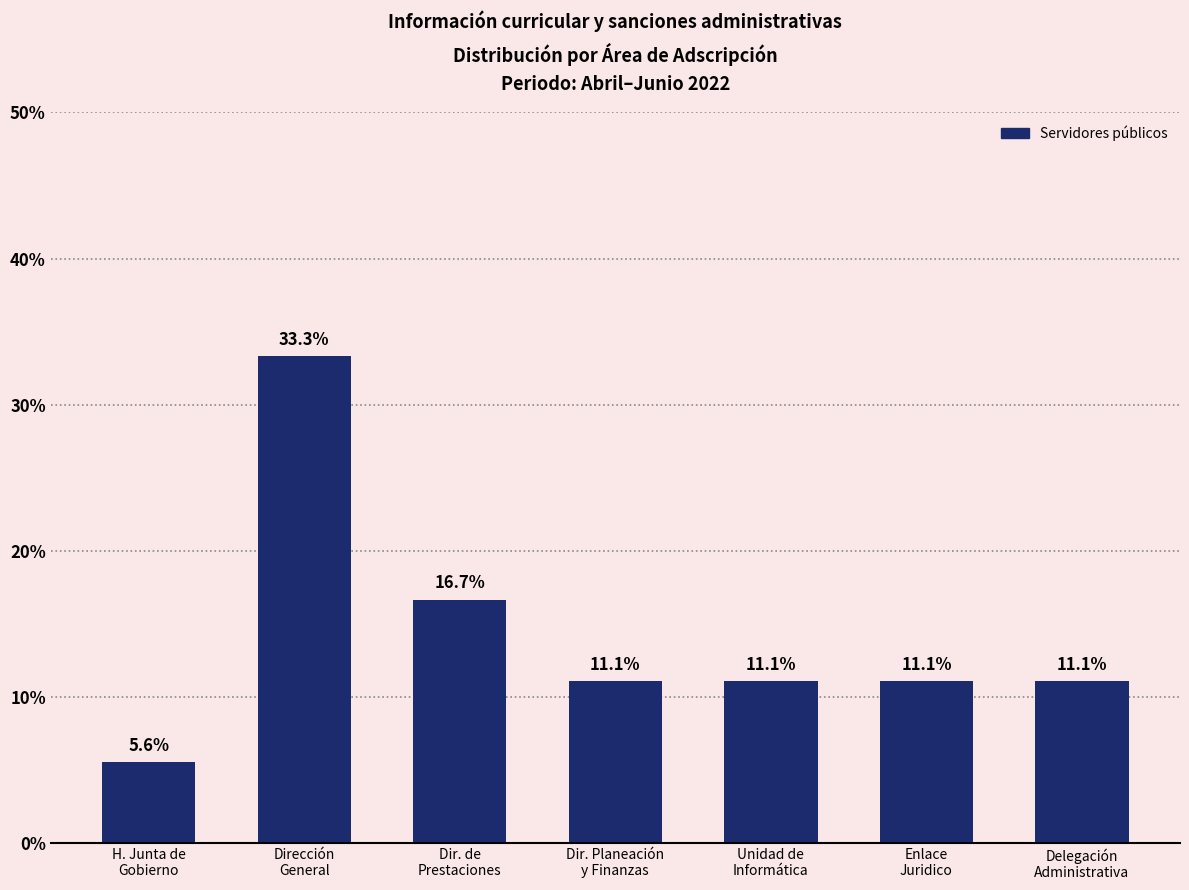

Reading left to right, transcribe all the data shown in this chart.

5.6	33.3	16.7	11.1	11.1	11.1	11.1